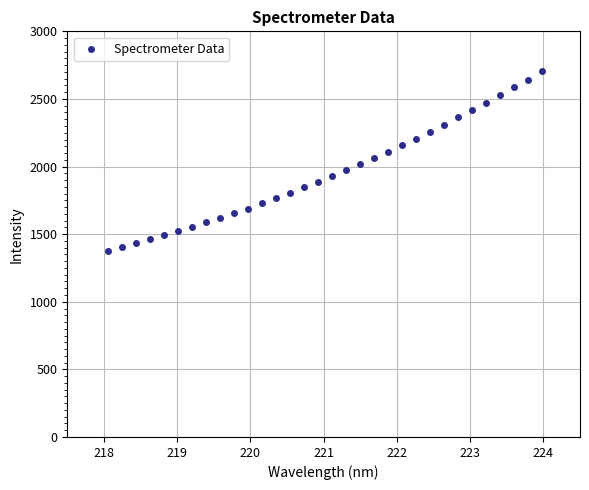

What is the range of X values (max minus min)?

5.9